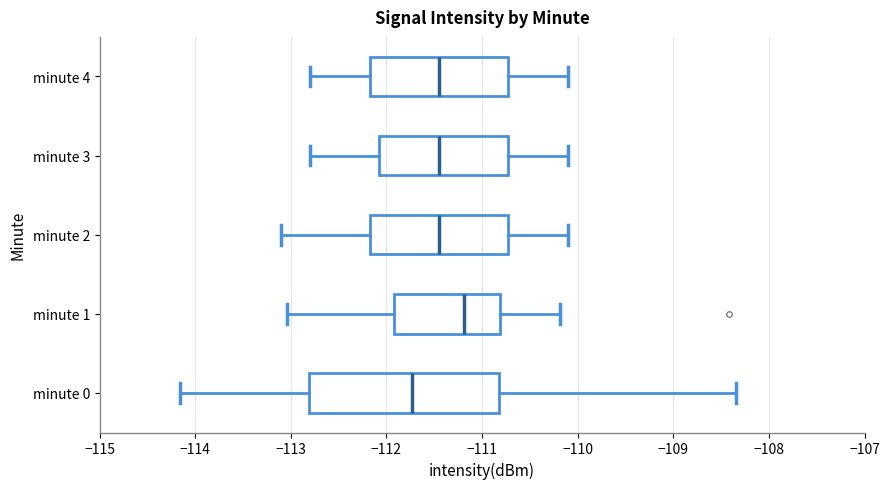

Reading bottom to top, read every box against the x-axis: the position of its median line, the range the box covers, and the ends of its whiskers. The values are not printed on the chart, so give them approximately, as read against the axis.

minute 0: median -111.7, box -112.8 to -110.8, whiskers -114.2 to -108.3
minute 1: median -111.2, box -111.9 to -110.8, whiskers -113.0 to -110.2
minute 2: median -111.4, box -112.2 to -110.7, whiskers -113.1 to -110.1
minute 3: median -111.4, box -112.1 to -110.7, whiskers -112.8 to -110.1
minute 4: median -111.4, box -112.2 to -110.7, whiskers -112.8 to -110.1